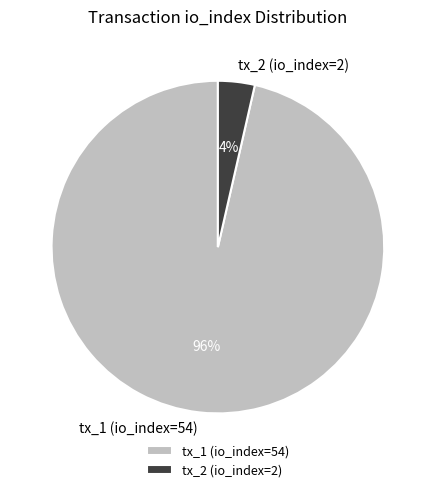

Combined, do tx_1 (io_index=54) and tx_2 (io_index=2) account for over 50%?

Yes